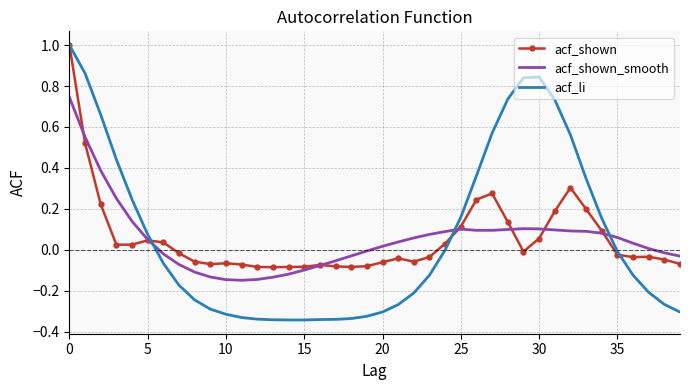

What is the maximum value shown in the chart?

1.0